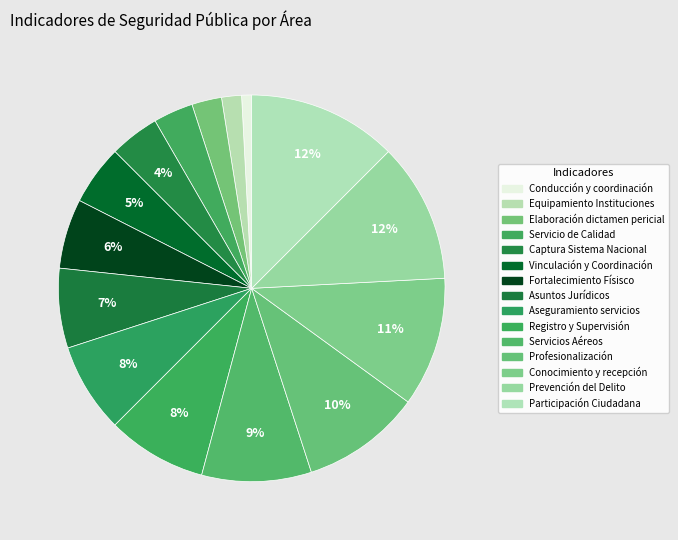

Count the number of slices in the pie.

15